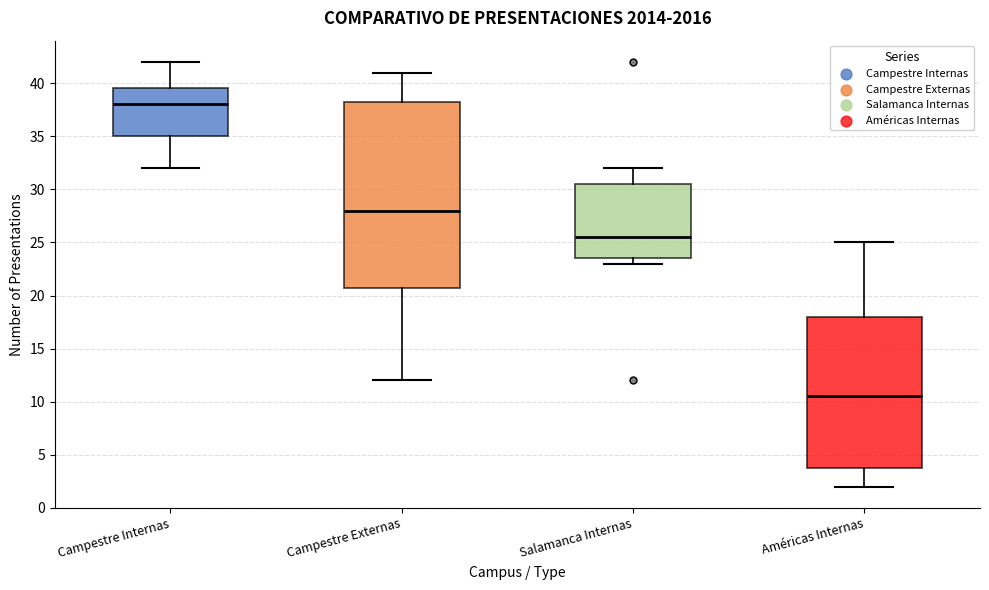

Which box is the tallest, from its lower edge to its upper edge?

Campestre Externas